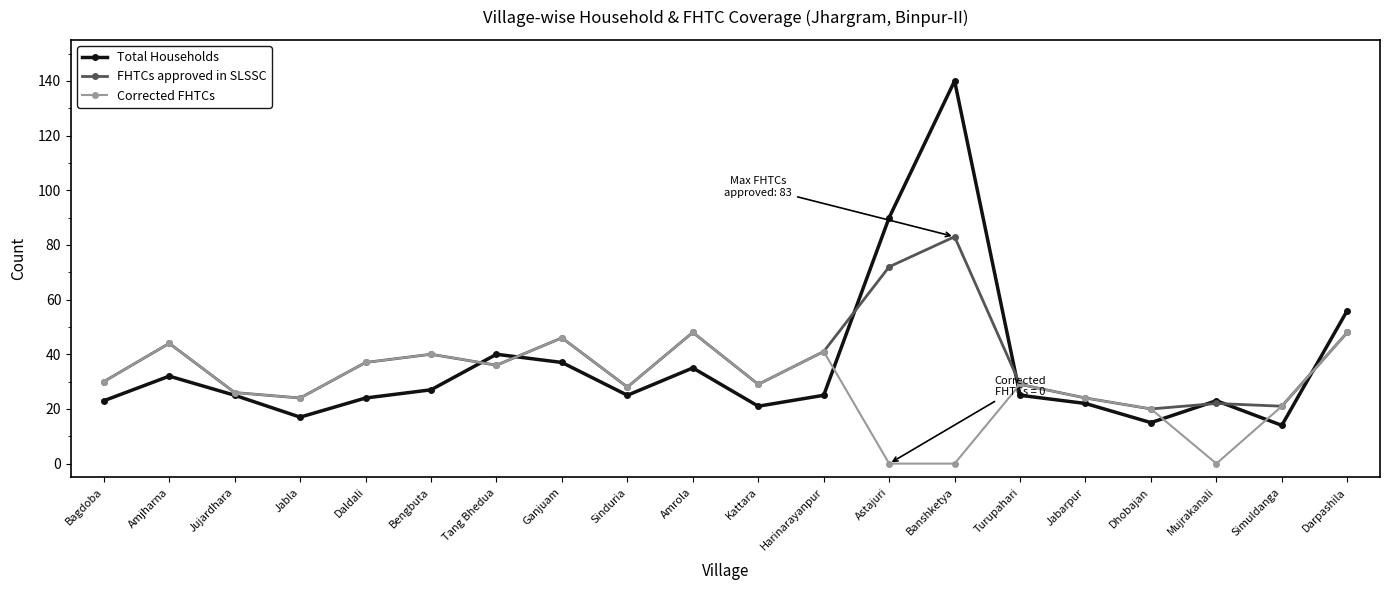

Where is Total Households nearest to the value 77?

Astajuri